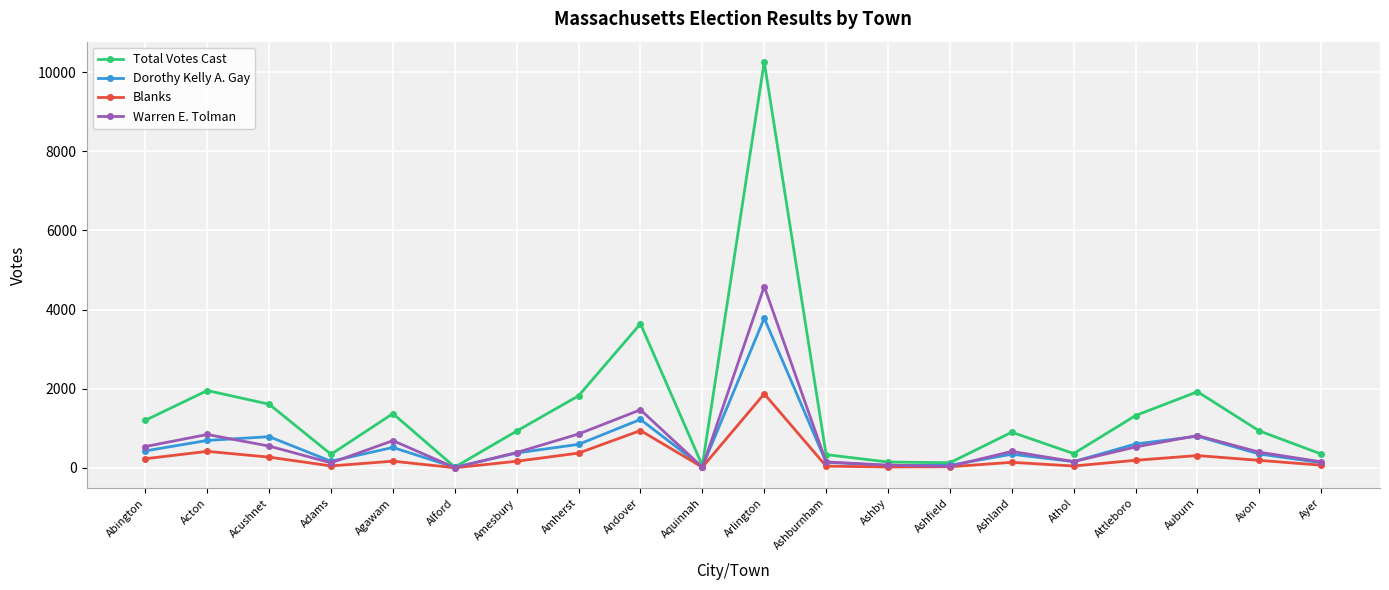

What is the total value across all series at Arlington?

20486